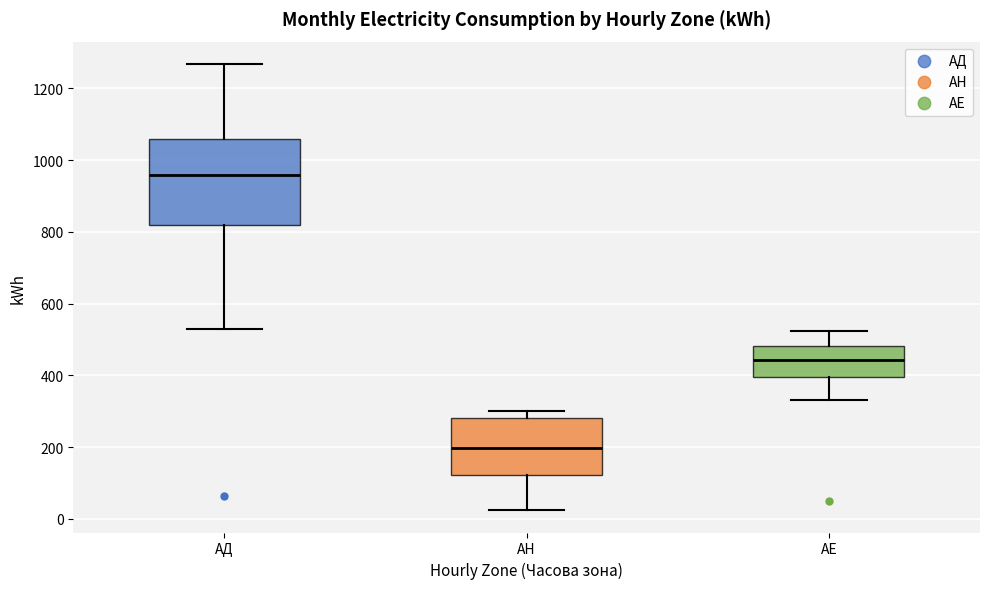

Which box's median line is the lowest?

АН